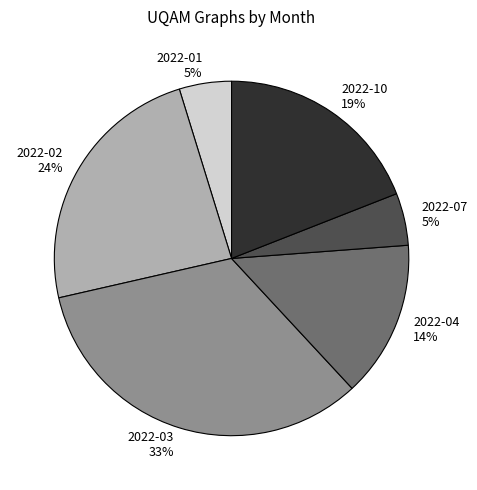

To the nearest percent, what is the average slice percentage?

17%